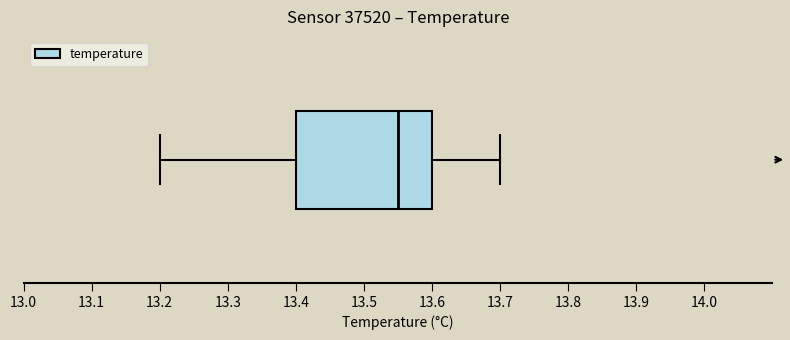

Transcribe this box plot: give where the median line is, the range the box spans, and where the two whiskers end, as read against the x-axis. The values are not printed on the chart, so give them approximately, as read against the axis.

median 13.55, box 13.40 to 13.60, whiskers 13.20 to 13.70